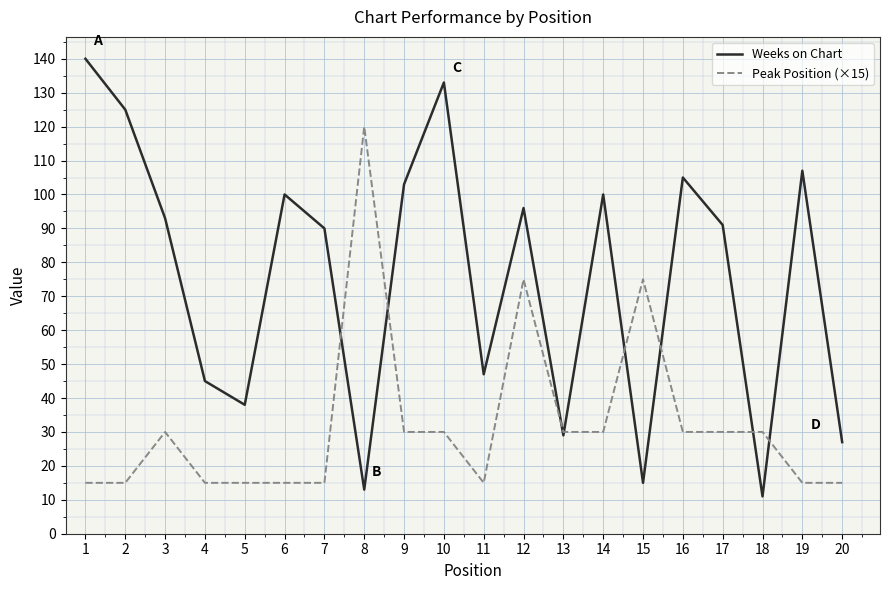

How many Peak Position (×15) values are between 15 and 30?

17